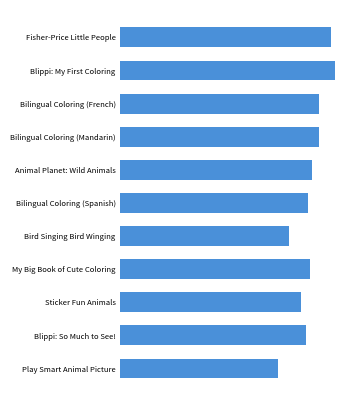

Does the chart contain any negative values?

No